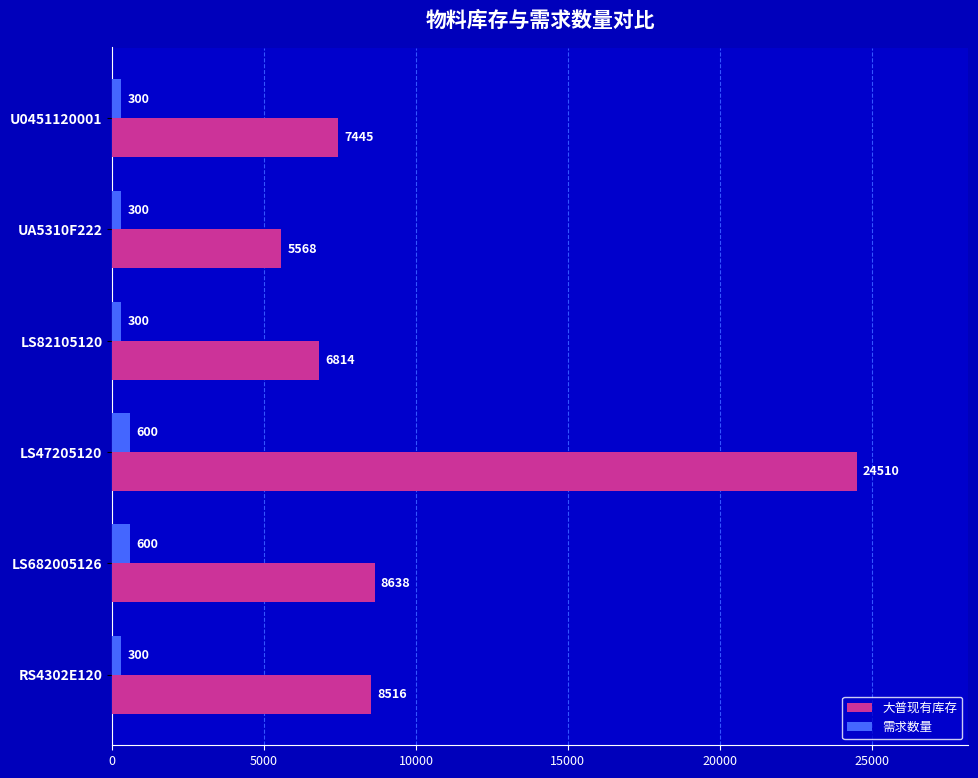

True or false: 大普现有库存 has a value of 5568 at UA5310F222.

True